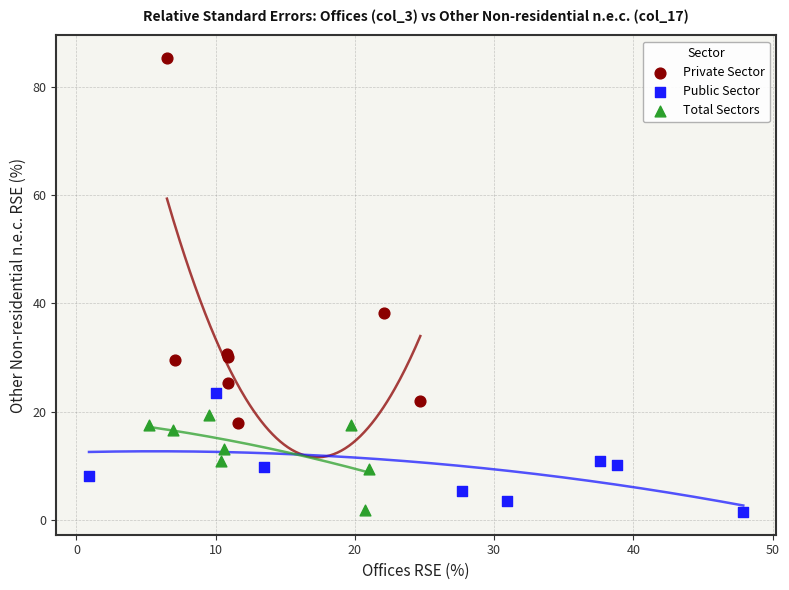

Which series contains the highest Y value?

Private Sector